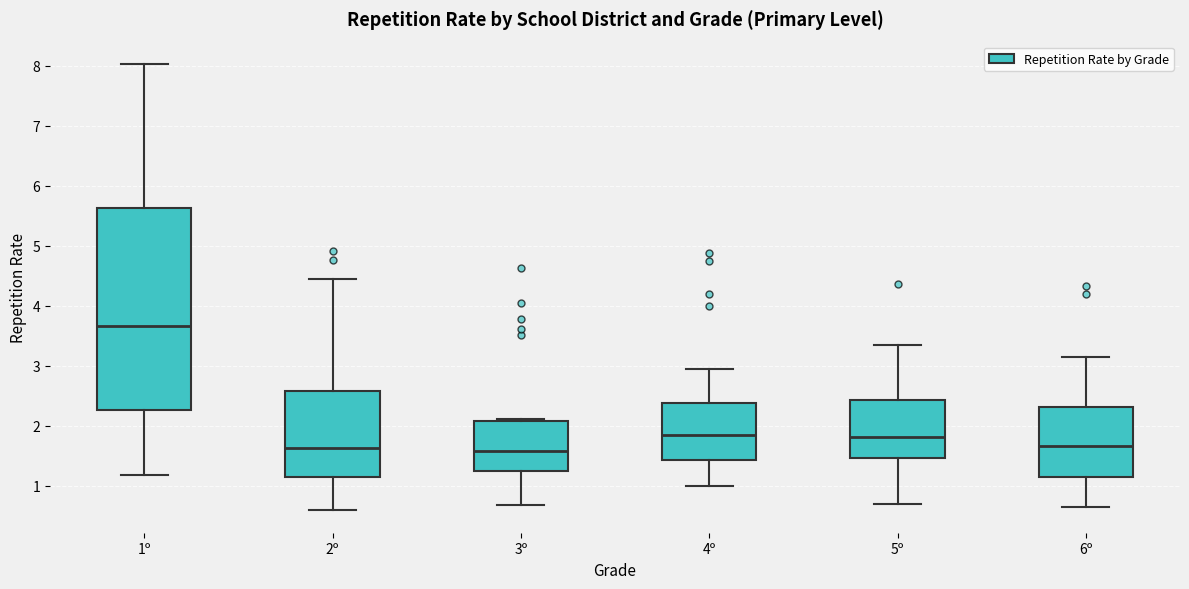

Which box has the highest median line?

1º